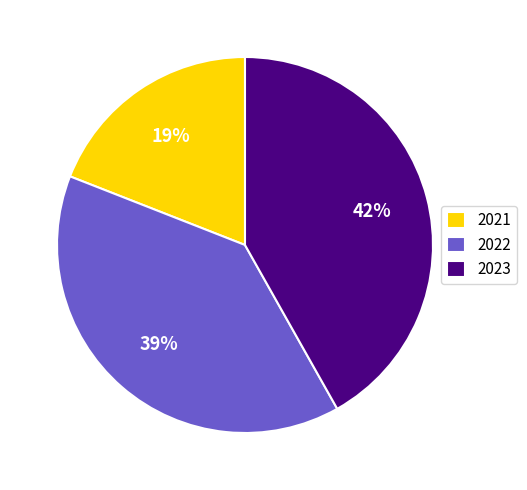

Combined, do 2022 and 2021 account for over 50%?

Yes